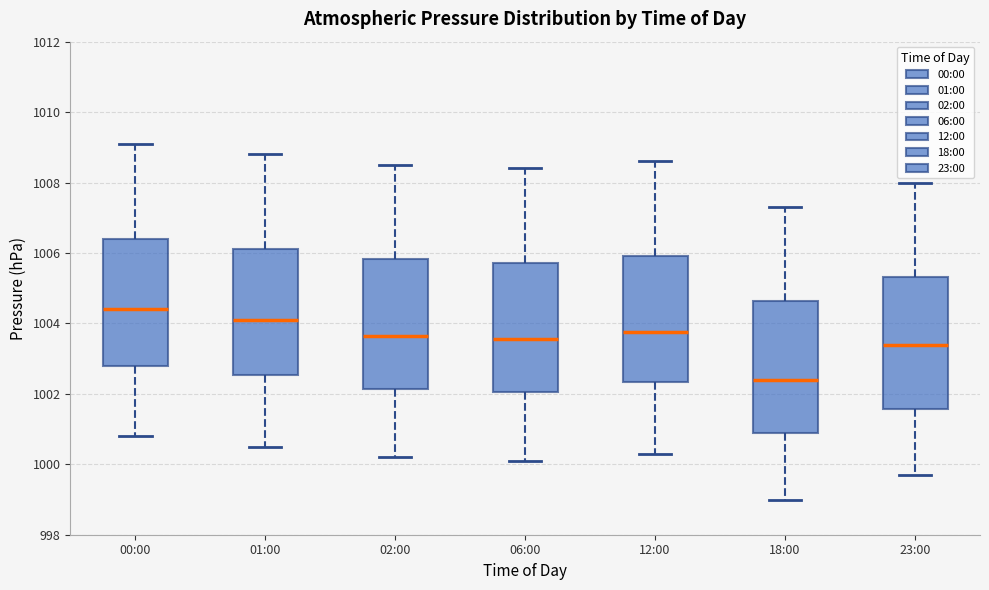

Reading left to right, transcribe this box plot: for each box, give where its median line is, the range the box spans, and where its two whiskers end, as read against the y-axis. The values are not printed on the chart, so give them approximately, as read against the axis.

00:00: median 1004.4, box 1002.8 to 1006.4, whiskers 1000.8 to 1009.2
01:00: median 1004.2, box 1002.6 to 1006.2, whiskers 1000.6 to 1008.8
02:00: median 1003.6, box 1002.2 to 1005.8, whiskers 1000.2 to 1008.6
06:00: median 1003.6, box 1002.0 to 1005.8, whiskers 1000.2 to 1008.4
12:00: median 1003.8, box 1002.4 to 1006.0, whiskers 1000.4 to 1008.6
18:00: median 1002.4, box 1000.8 to 1004.6, whiskers 999.0 to 1007.4
23:00: median 1003.4, box 1001.6 to 1005.4, whiskers 999.8 to 1008.0